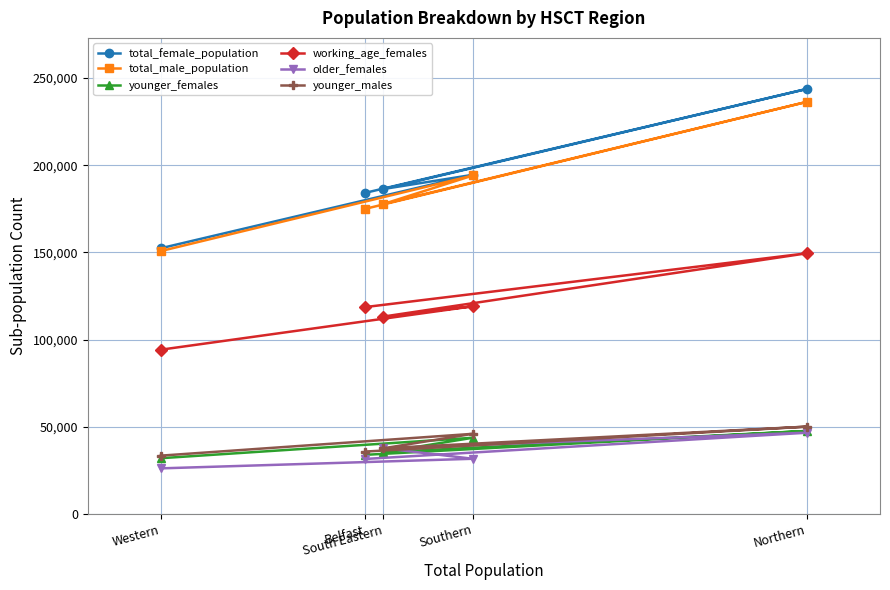

At how many categories does at least one series exceed 134487?

5